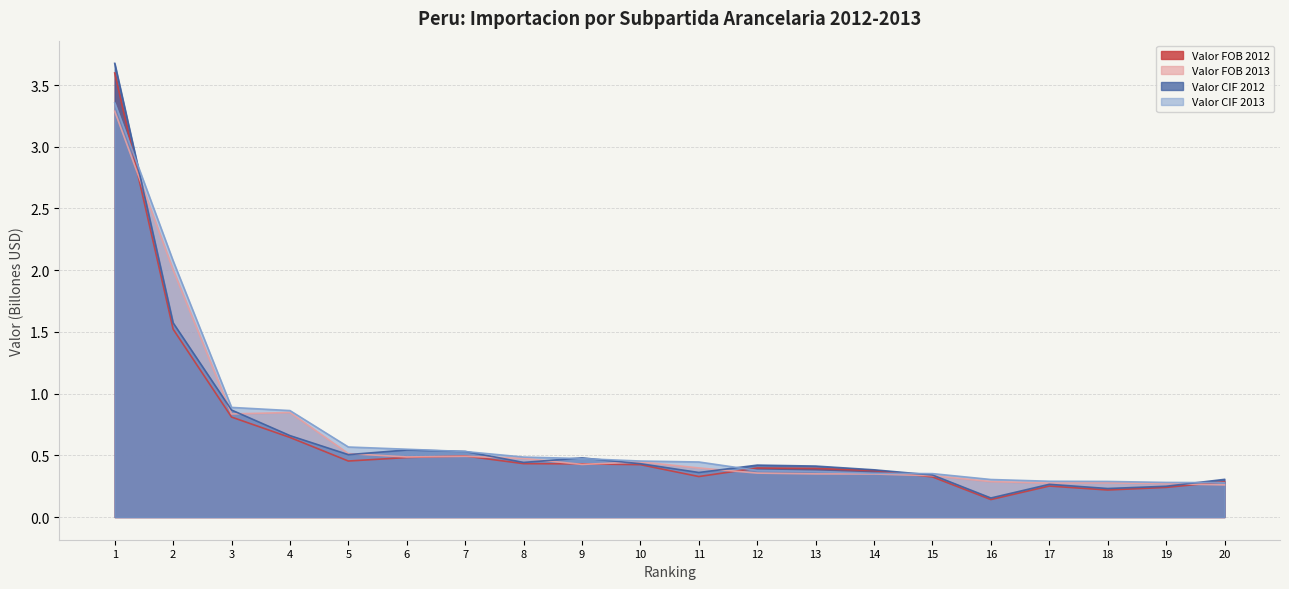

Count the number of data series in this chart.

4